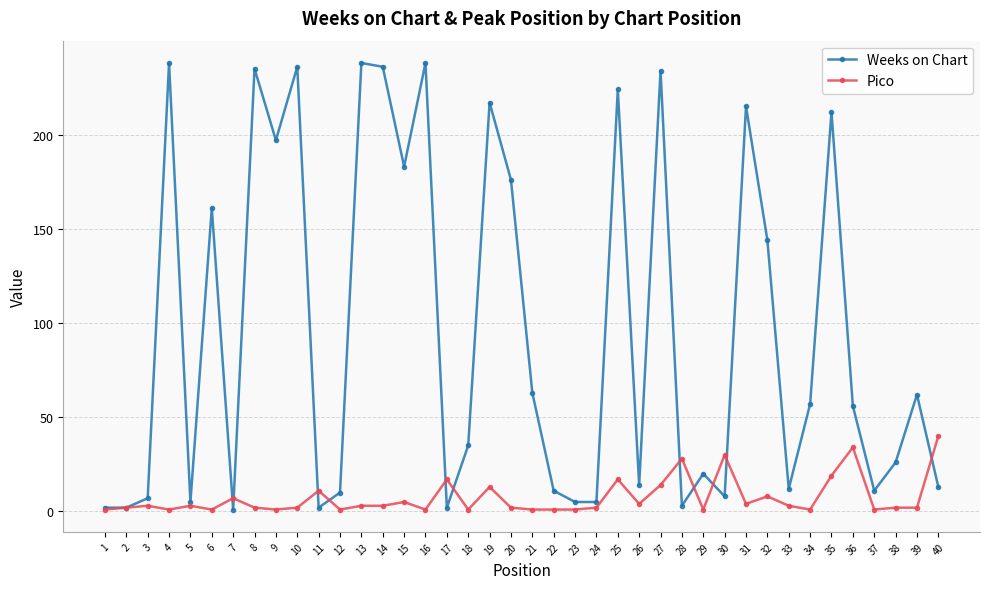

Read the Weeks on Chart value at 10, to the nearest 50.

250